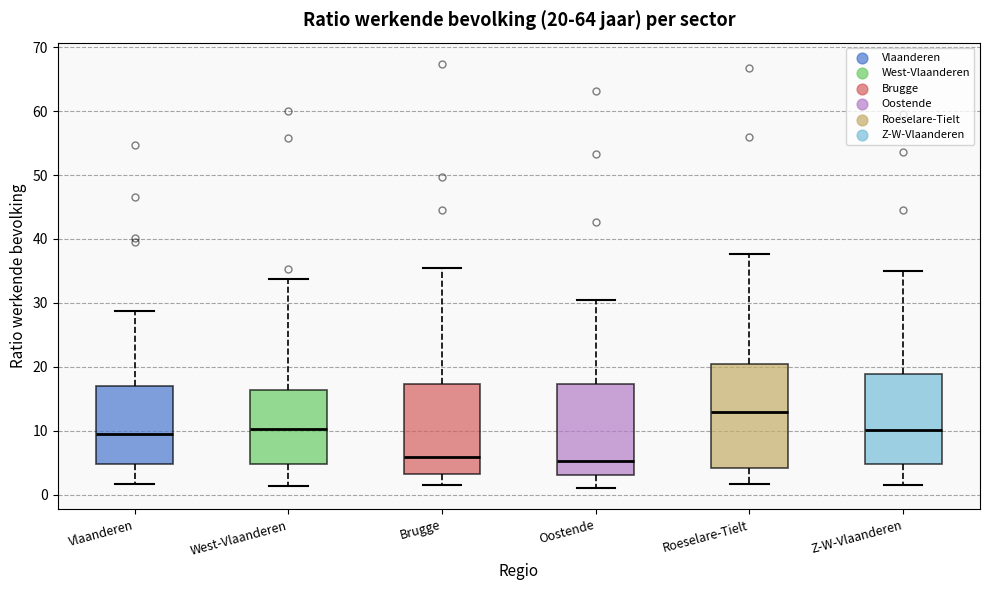

Comparing the boxes themselves (not the whiskers), which one is the tallest?

Roeselare-Tielt